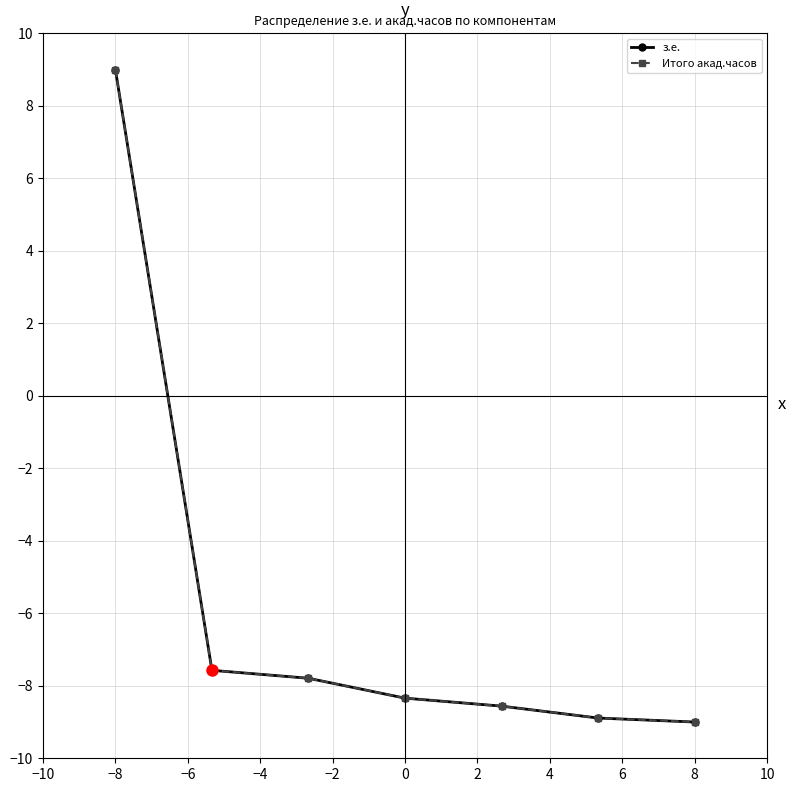

List the series in order of their peak value, highest first.

з.е., Итого акад.часов